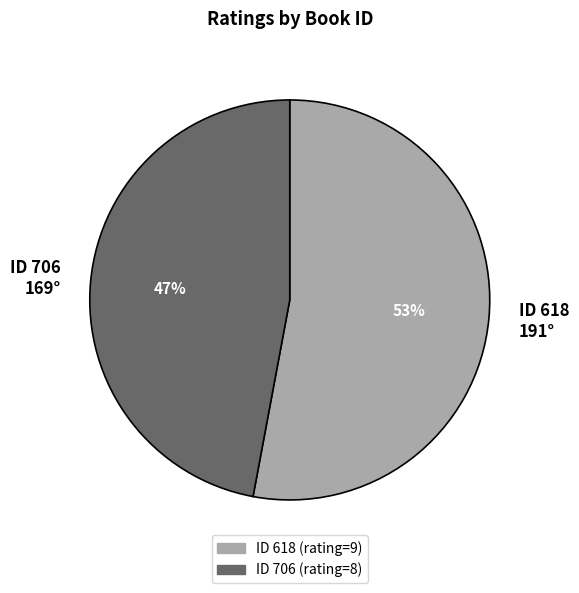

Is there a majority slice in this chart?

Yes